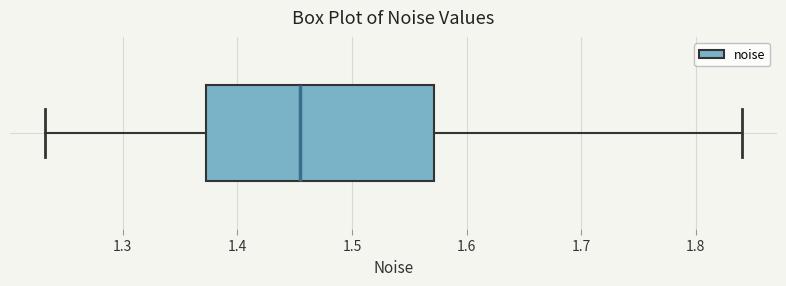

Read this box plot against the x-axis: the position of the median line, the range covered by the box, and the ends of both whiskers. The values are not printed on the chart, so give them approximately, as read against the axis.

median 1.45, box 1.37 to 1.57, whiskers 1.23 to 1.84